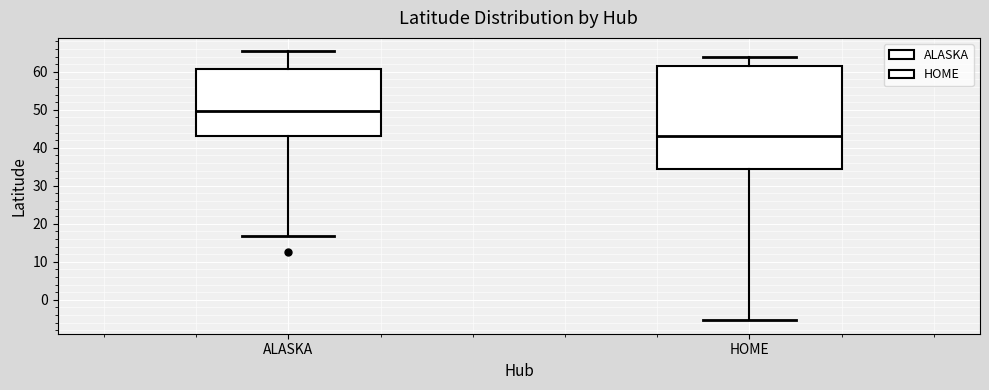

Which box's median line is the lowest?

HOME